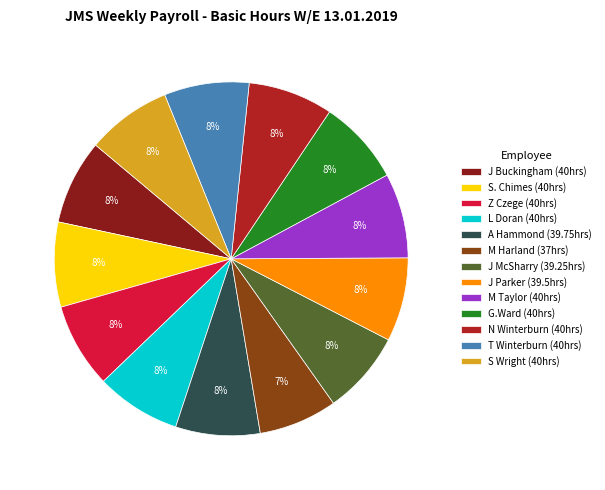

Approximately how many times larger is the value at S. Chimes (40hrs) compared to N Winterburn (40hrs)?

1.0